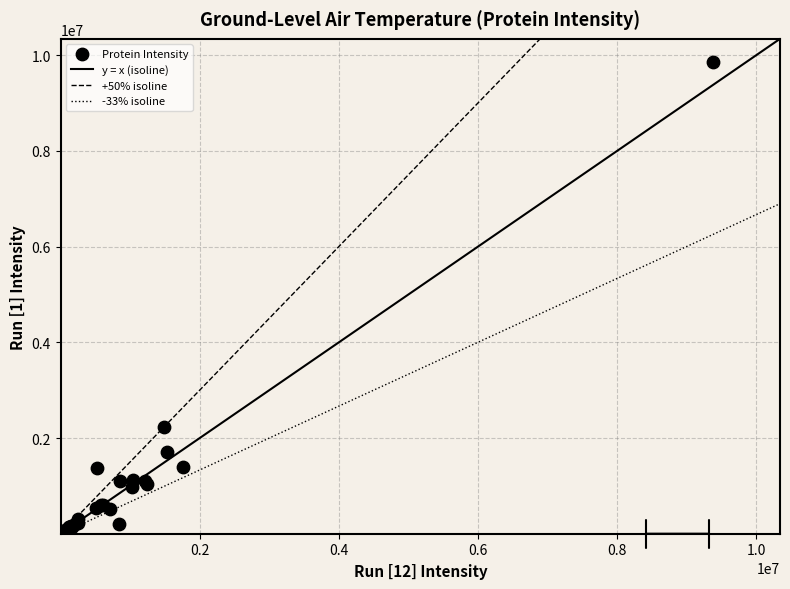

What Y value in the scatter plot is closest to 4928044?

2238137.8